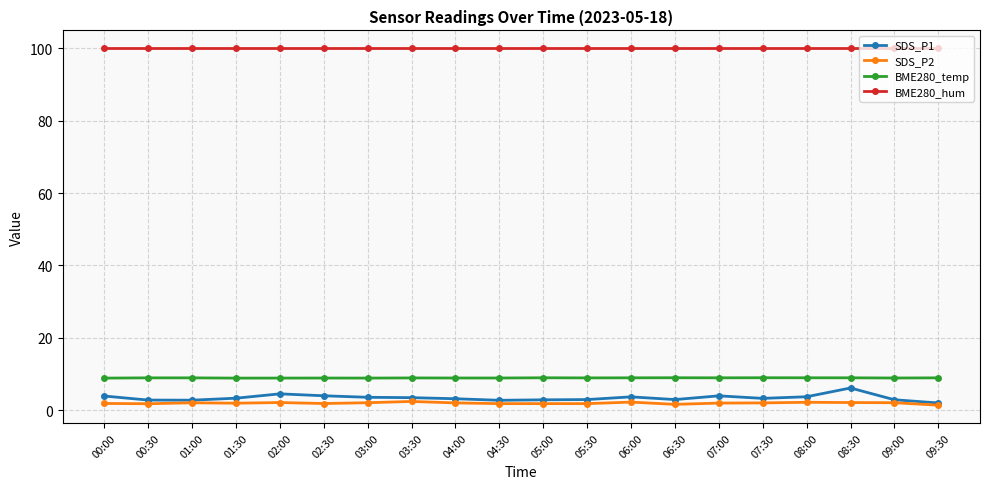

The value of BME280_temp at 02:30 is 4.5. True or false?

False